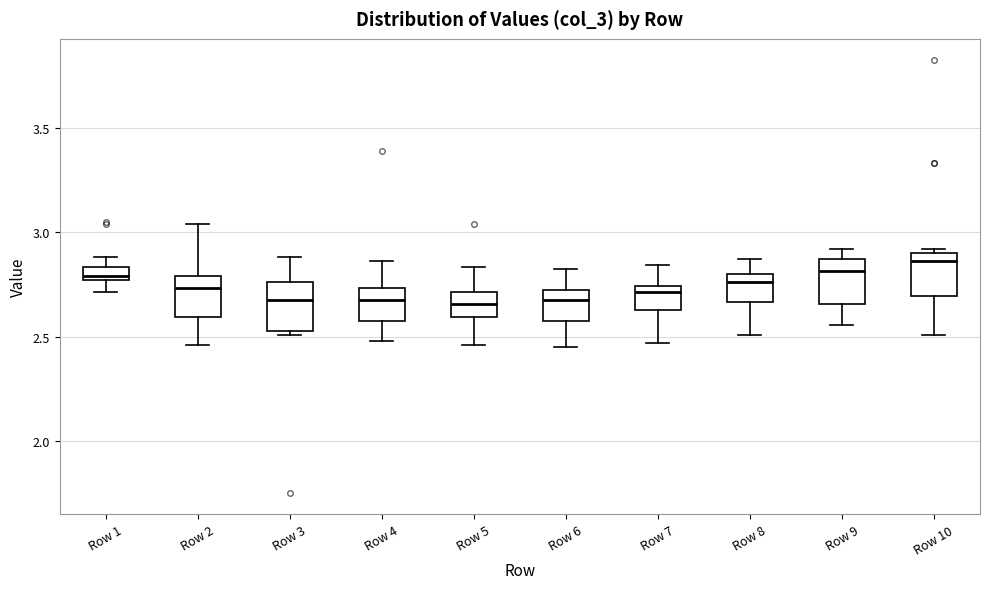

Where does the median line of the box for Row 2 sit on the y-axis? The values are not printed on the chart, so give them approximately, as read against the axis.

2.75